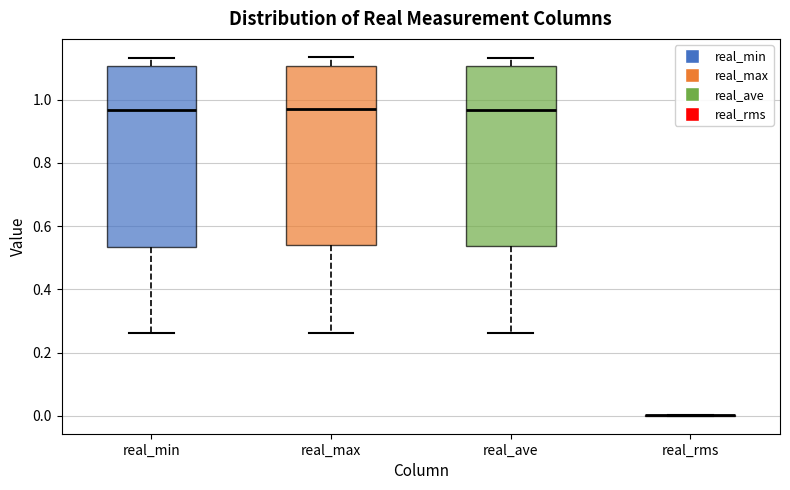

Where is the lower edge of the box for real_ave on the y-axis? The values are not printed on the chart, so give them approximately, as read against the axis.

0.54